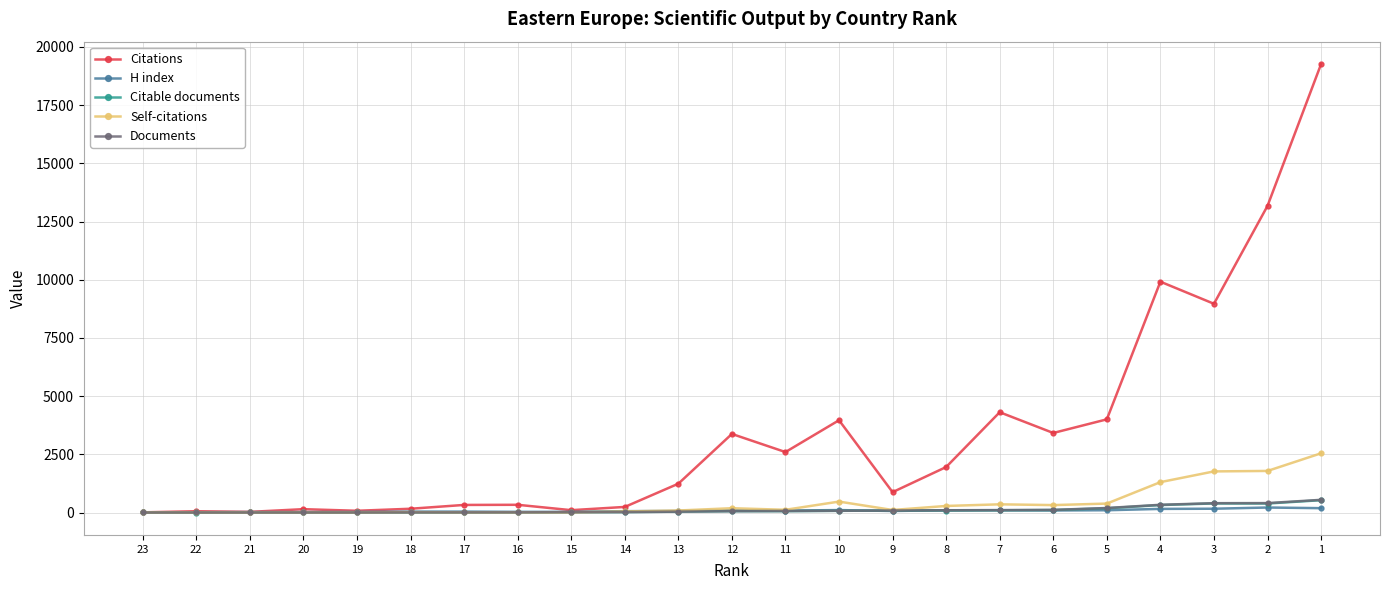

Is it true that Citations equals 241 at 14?

True